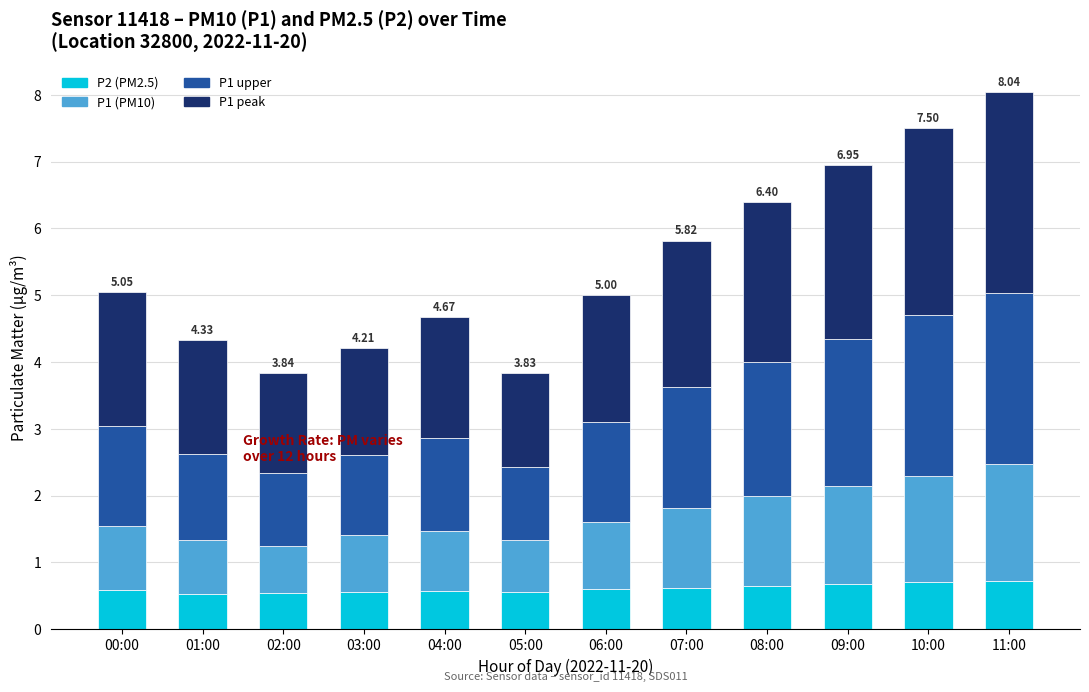

How many P2 (PM2.5) values are between 0 and 1?

12